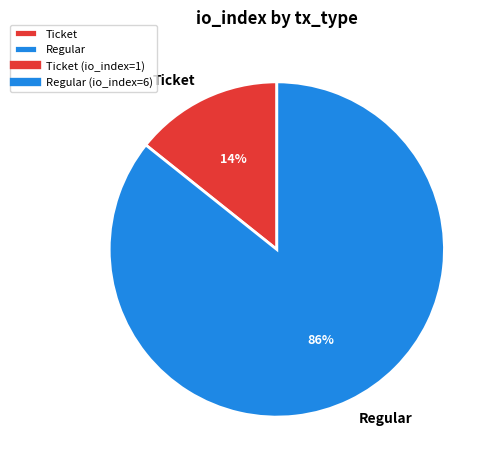

Which category accounts for the majority?

Regular